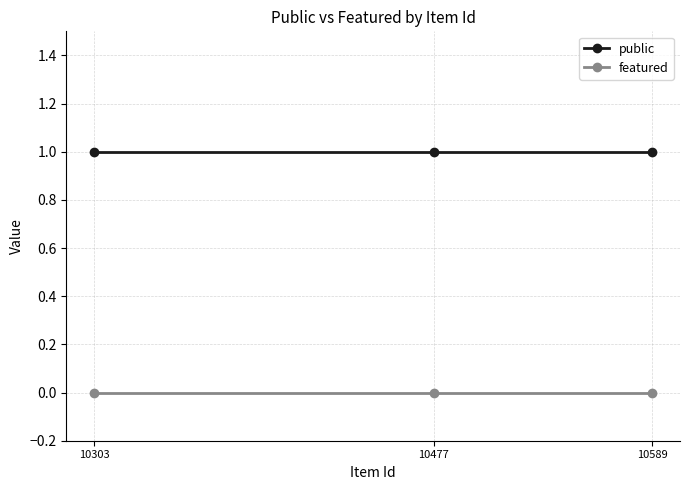

At which category is the sum across all series the highest?

10589